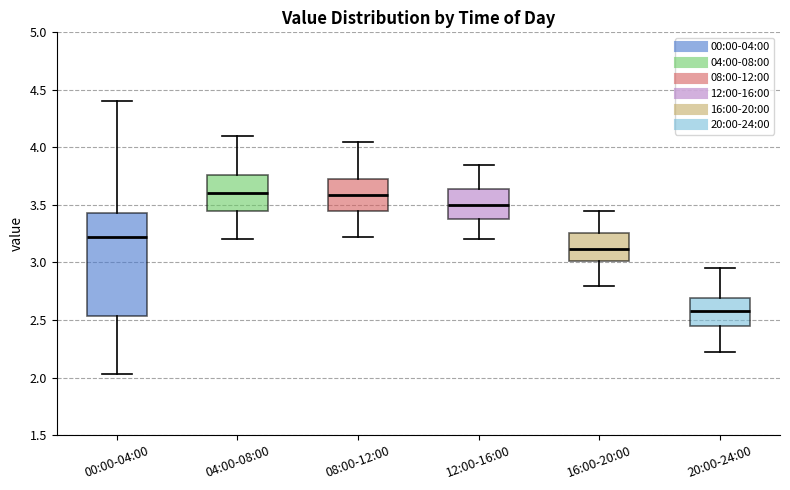

Which box has the lowest median line?

20:00-24:00